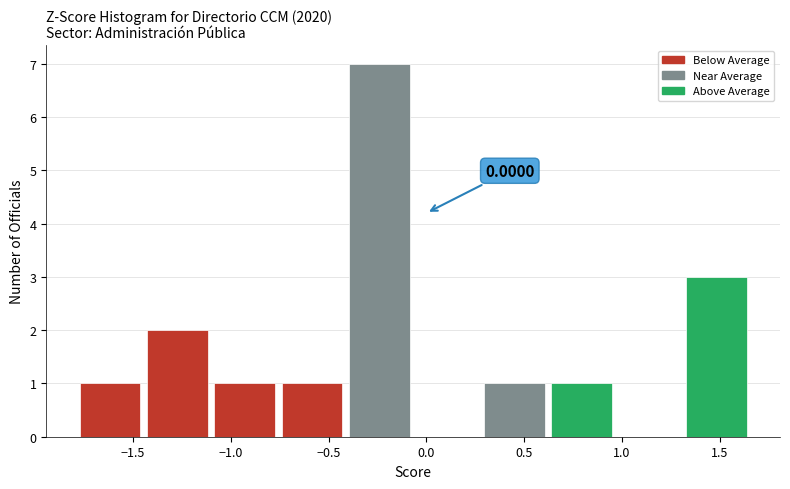

Which range on the x-axis has the tallest bar?

-0.40 to -0.05